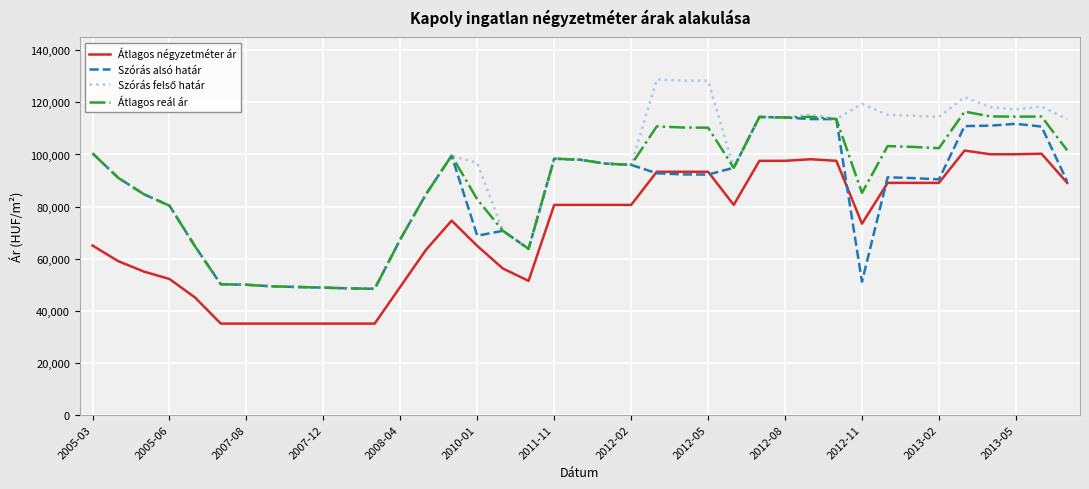

True or false: Átlagos négyzetméter ár and Átlagos reál ár cross at least once.

False